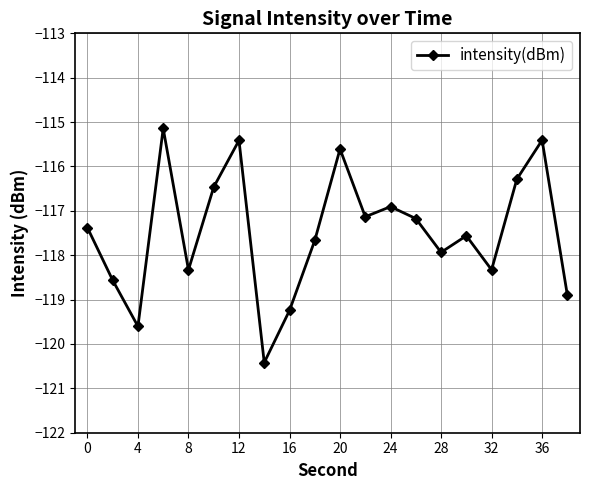

Is this an area chart (filled region under the line)?

No